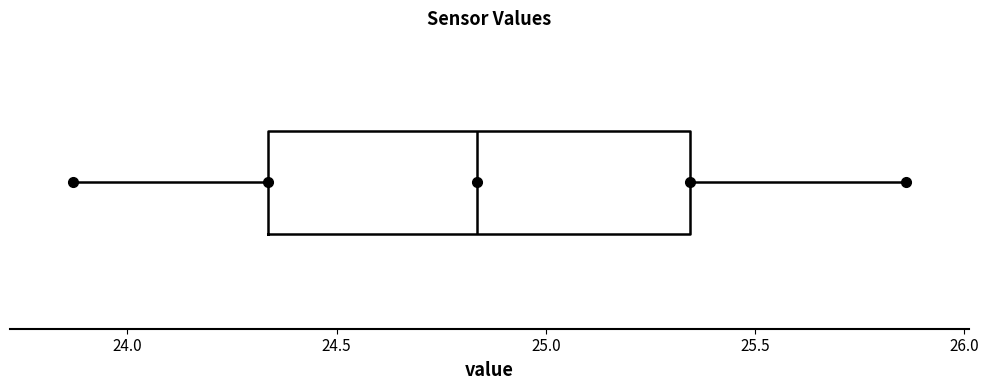

Transcribe this box plot: give where the median line is, the range the box spans, and where the two whiskers end, as read against the x-axis. The values are not printed on the chart, so give them approximately, as read against the axis.

median 24.85, box 24.35 to 25.35, whiskers 23.85 to 25.85